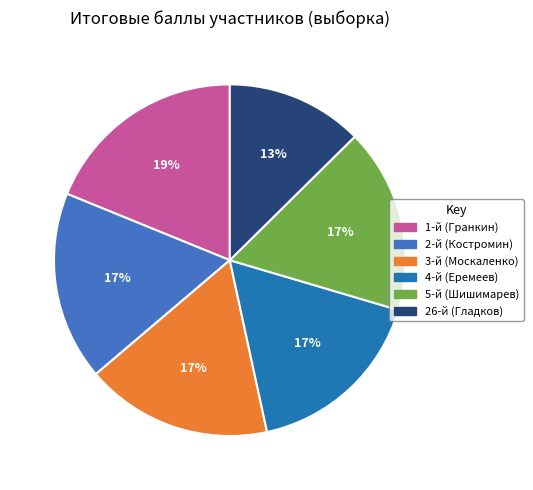

To the nearest percent, what is the average slice percentage?

17%